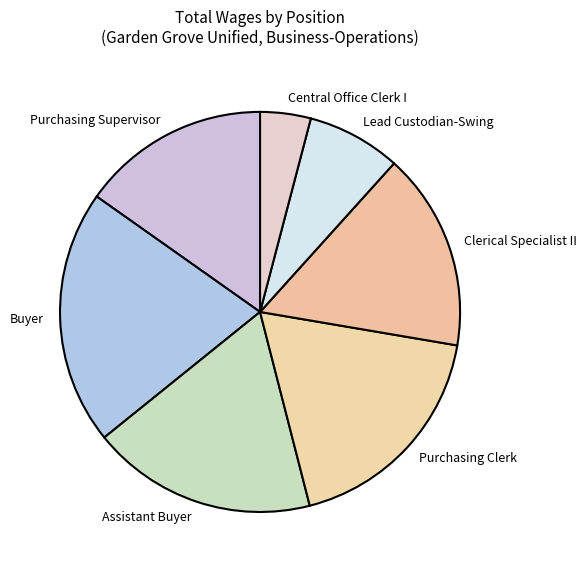

Which category has the smallest portion of the pie?

Central Office Clerk I